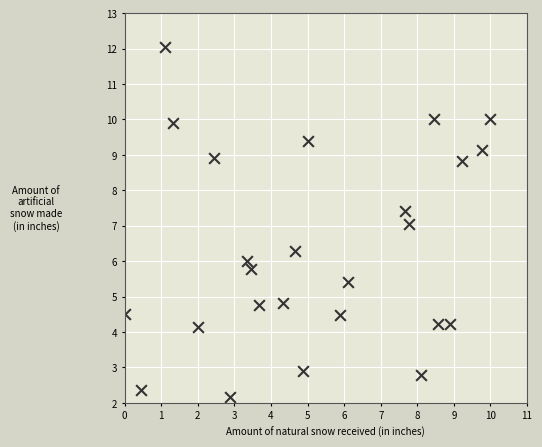

What is the range of X values (max minus min)?

10.0